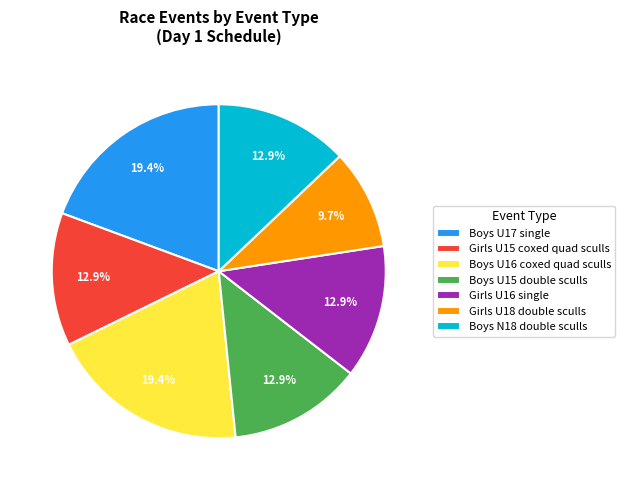

To the nearest percent, what is the difference between the largest and smallest slice percentages?

10%